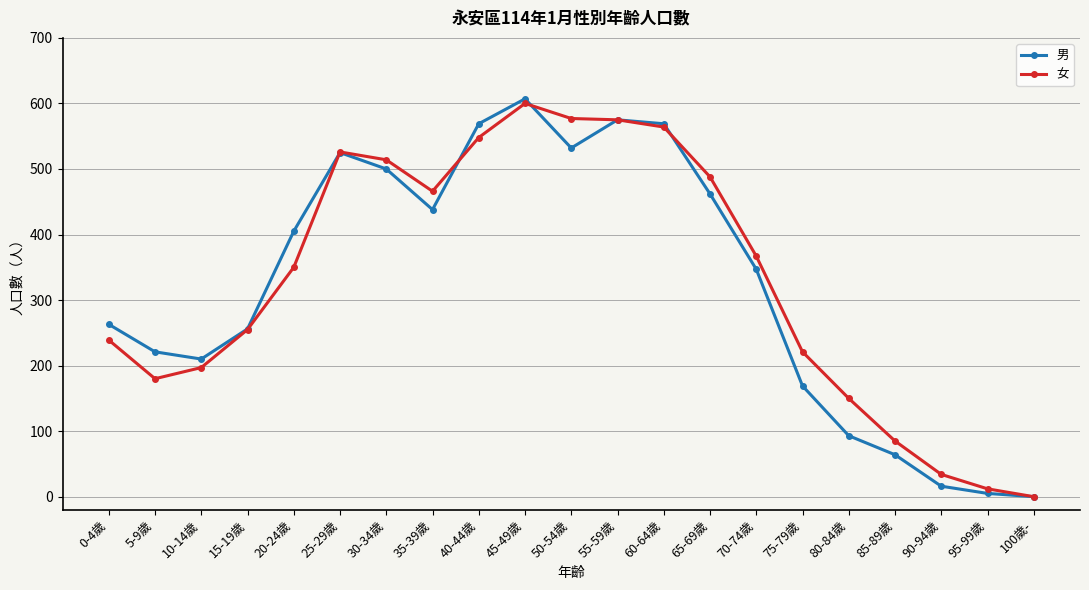

True or false: 男 and 女 cross at least once.

True